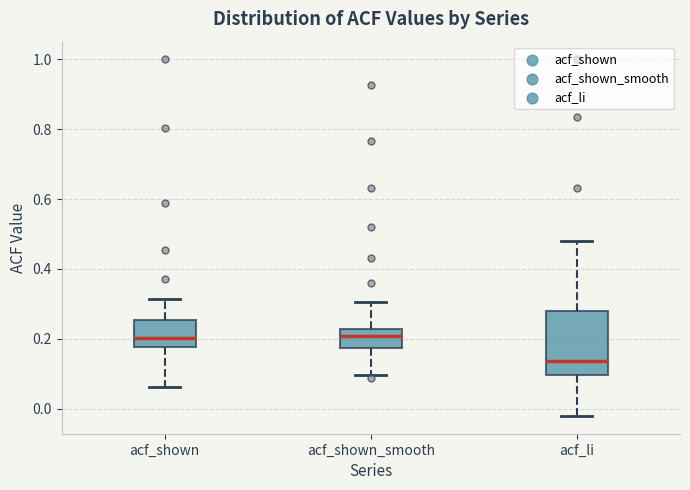

Reading left to right, transcribe this box plot: for each box, give where its median line is, the range the box spans, and where its two whiskers end, as read against the y-axis. The values are not printed on the chart, so give them approximately, as read against the axis.

acf_shown: median 0.20, box 0.18 to 0.26, whiskers 0.06 to 0.32
acf_shown_smooth: median 0.20, box 0.18 to 0.22, whiskers 0.10 to 0.30
acf_li: median 0.14, box 0.10 to 0.28, whiskers -0.02 to 0.48